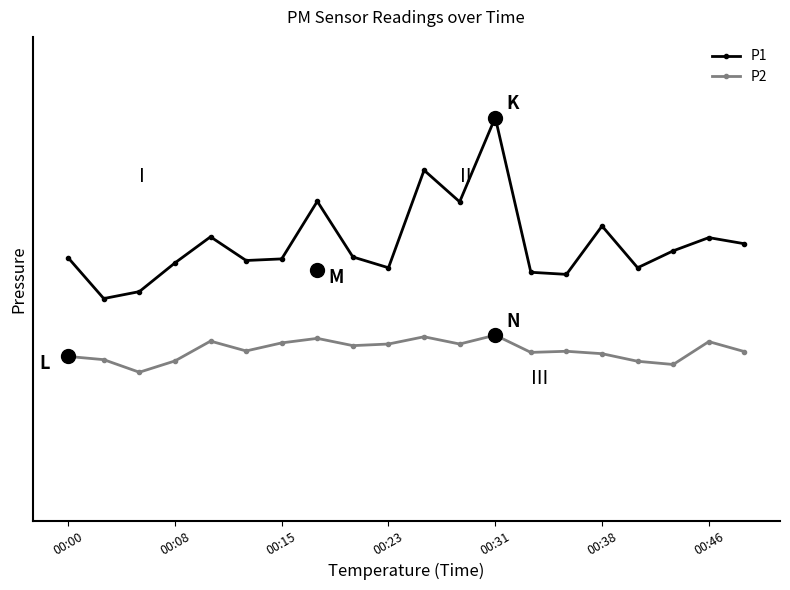

Is this an area chart (filled region under the line)?

No